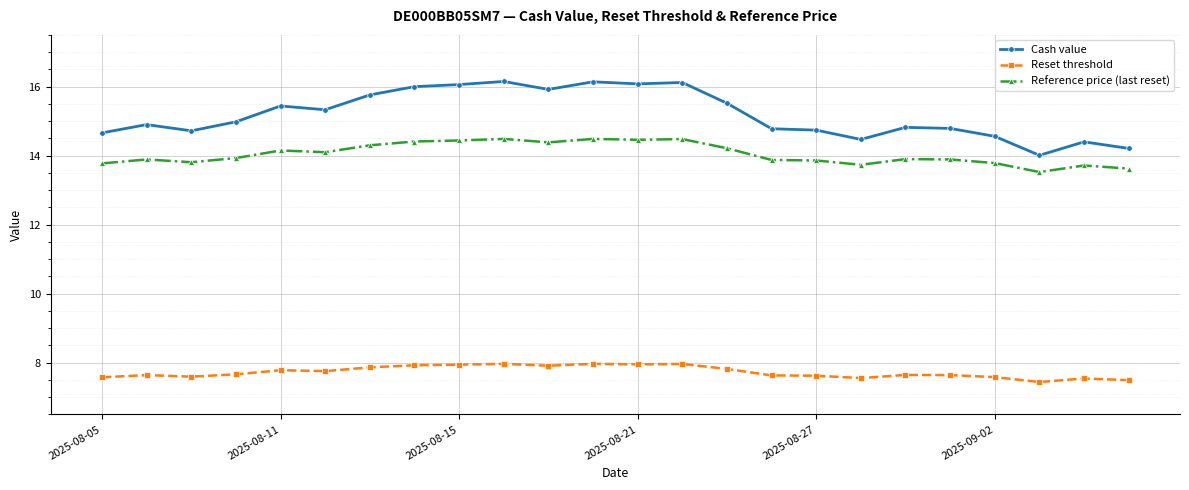

Which series has the widest spread of values?

Cash value